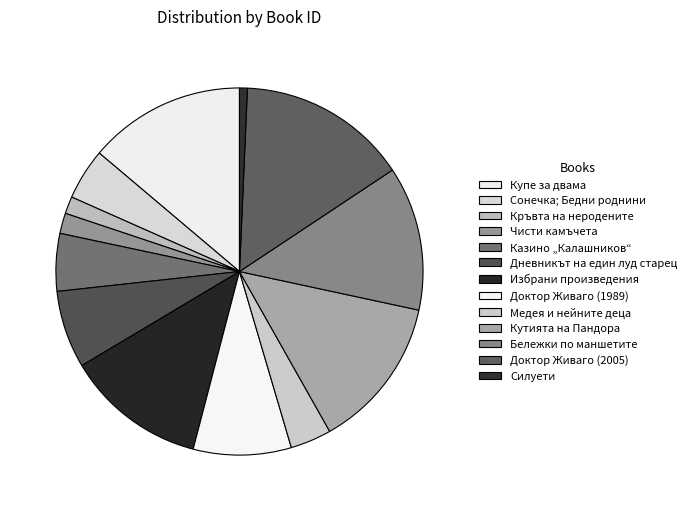

To the nearest percent, what percentage of the pie is Кутията на Пандора?

13%